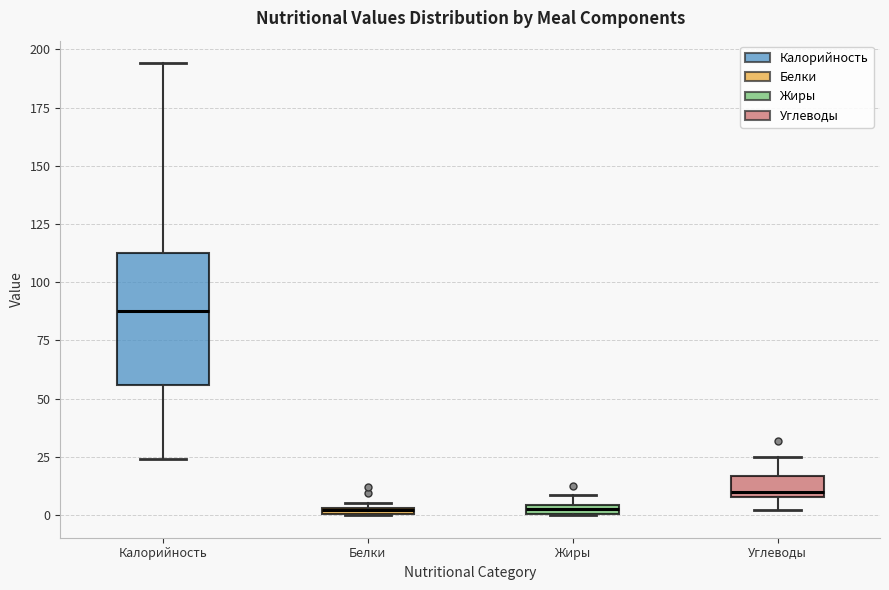

Which box's median line is the highest?

Калорийность